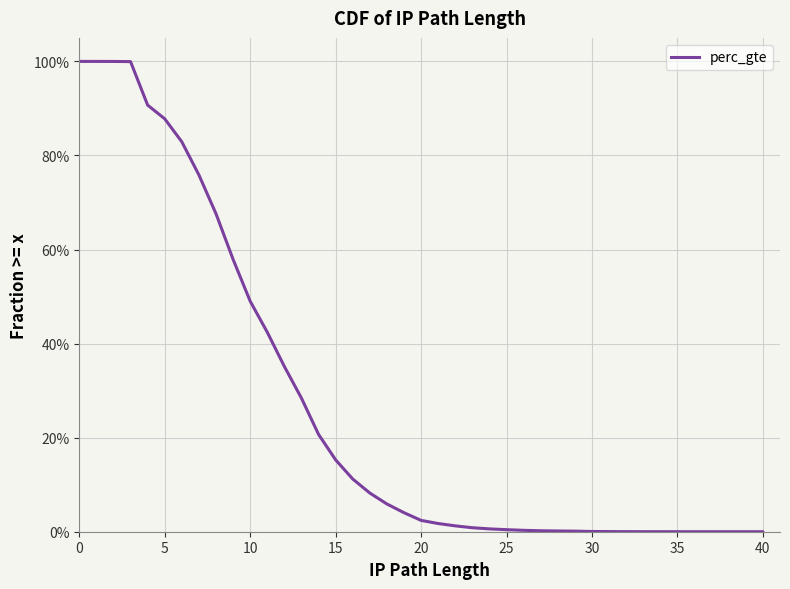

At which category does the chart reach its minimum across all series?

40